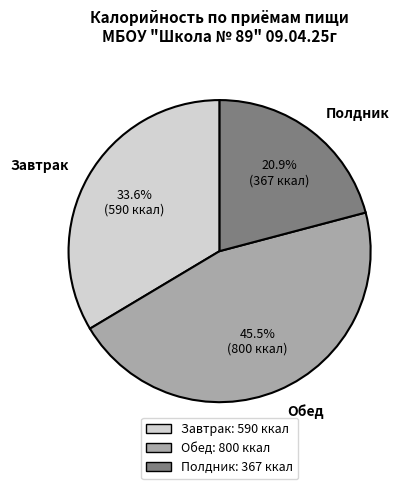

Between Завтрак and Обед, which is larger?

Обед